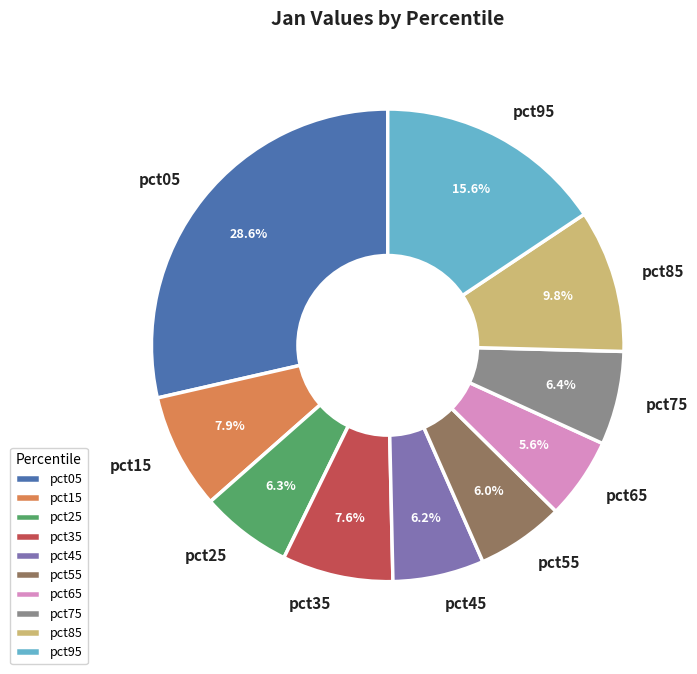

How much of the chart is everything except pct95?

84.4%